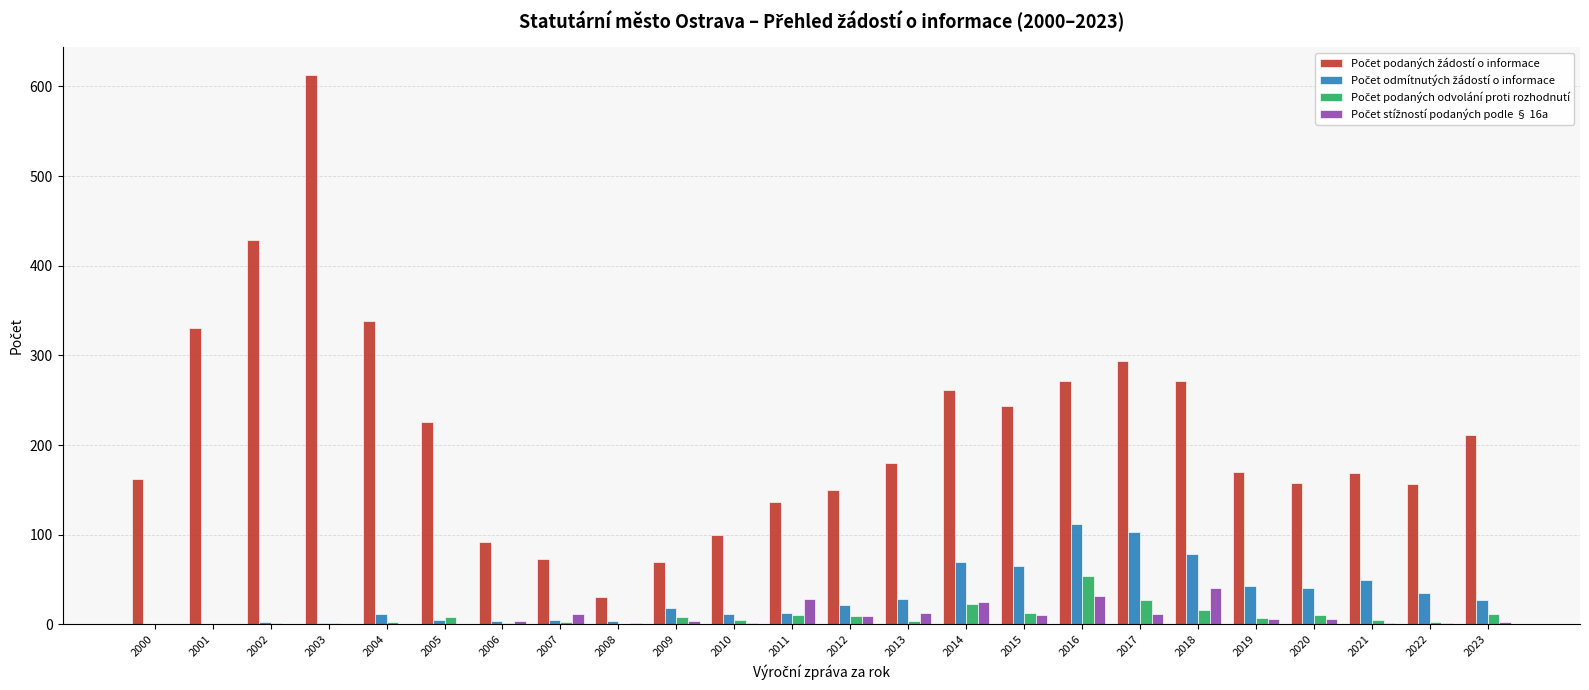

At which category does the chart reach its peak across all series?

2003